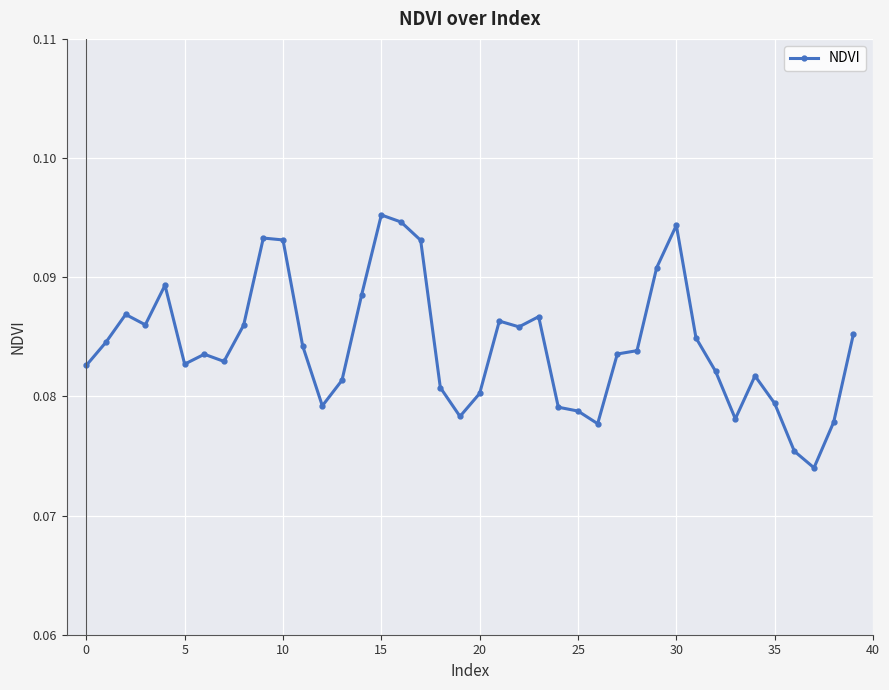

True or false: the data has more than 0 interior local peaks.

True